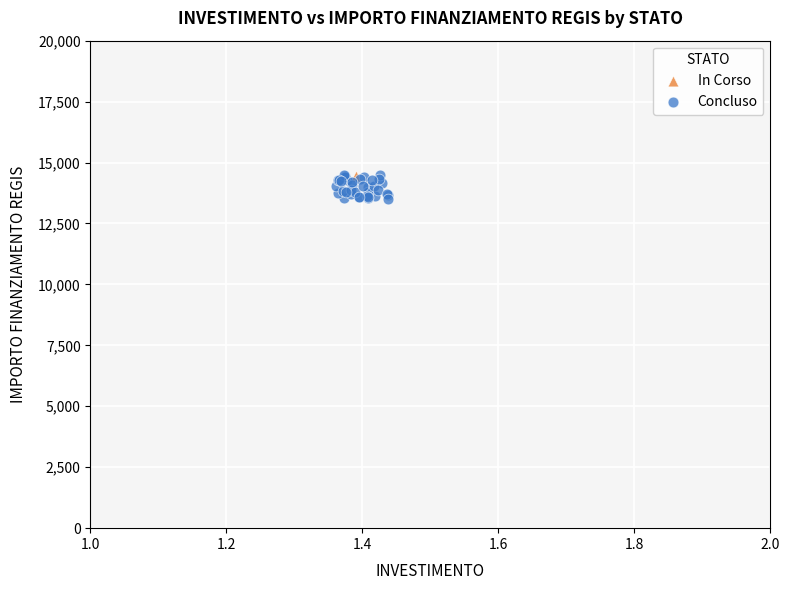

What are all the series names shown in the legend?

In Corso, Concluso